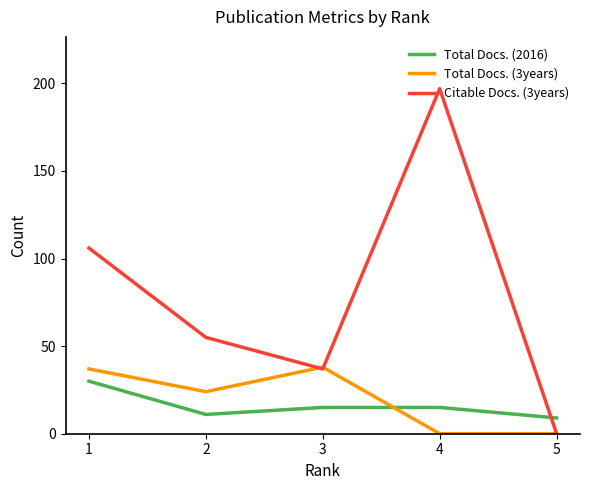

Reading left to right, extract all data points from this chart.

Total Docs. (2016): 30	11	15	15	9
Total Docs. (3years): 37	24	38	0	0
Citable Docs. (3years): 106	55	37	197	0